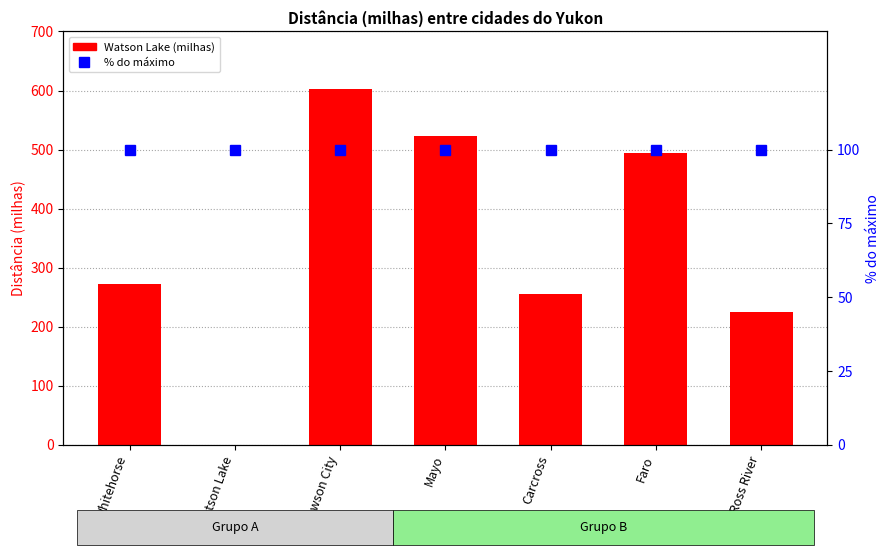

Which has a higher value, Ross River or Faro?

Faro